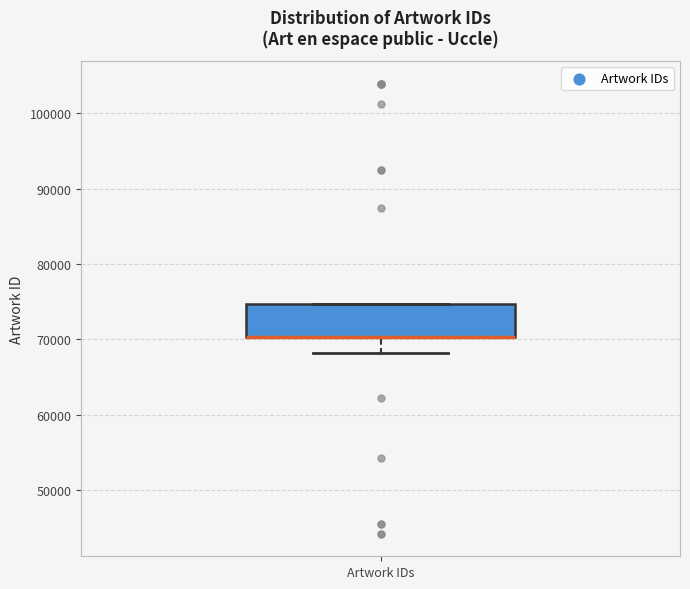

Read this box plot against the y-axis: the position of the median line, the range covered by the box, and the ends of both whiskers. The values are not printed on the chart, so give them approximately, as read against the axis.

median 70000 (drawn on the box's lower edge), box 70000 to 75000, whiskers 68000 to 75000